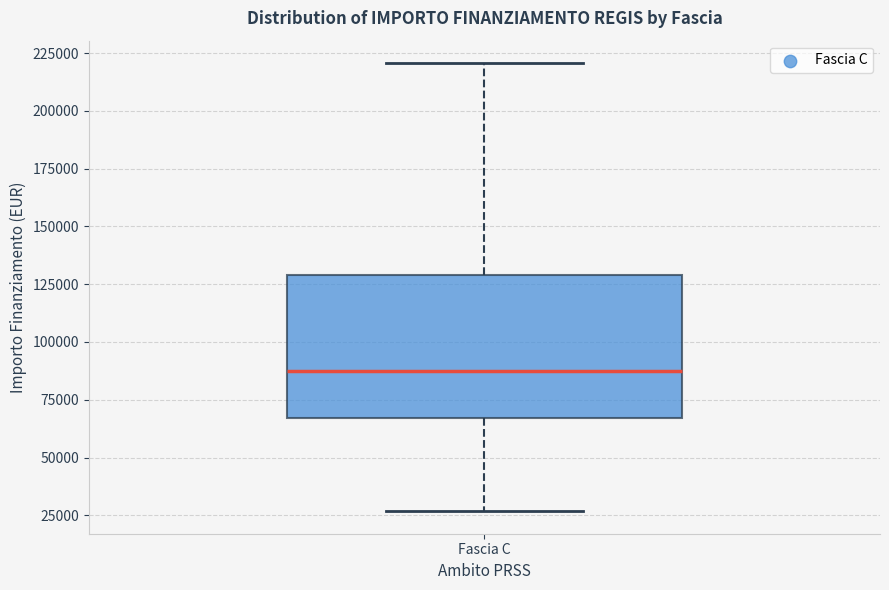

Where does the median line of the box for Fascia C sit on the y-axis? The values are not printed on the chart, so give them approximately, as read against the axis.

85000